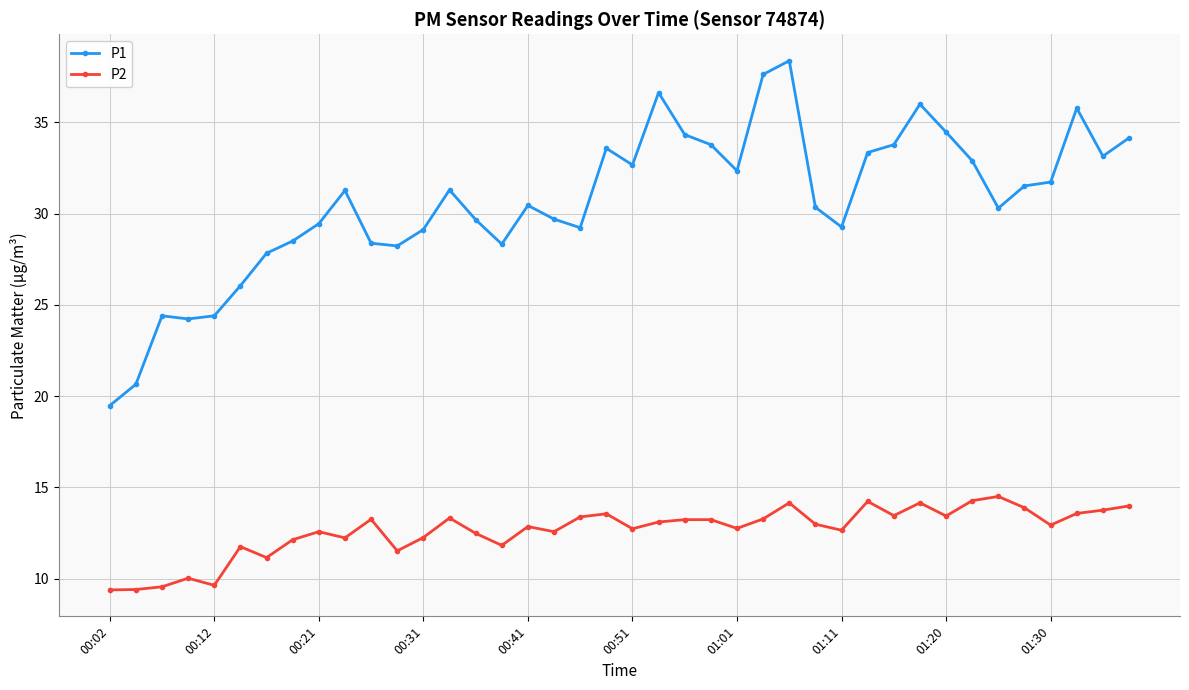

True or false: P1 has more than 2 interior local peaks.

True